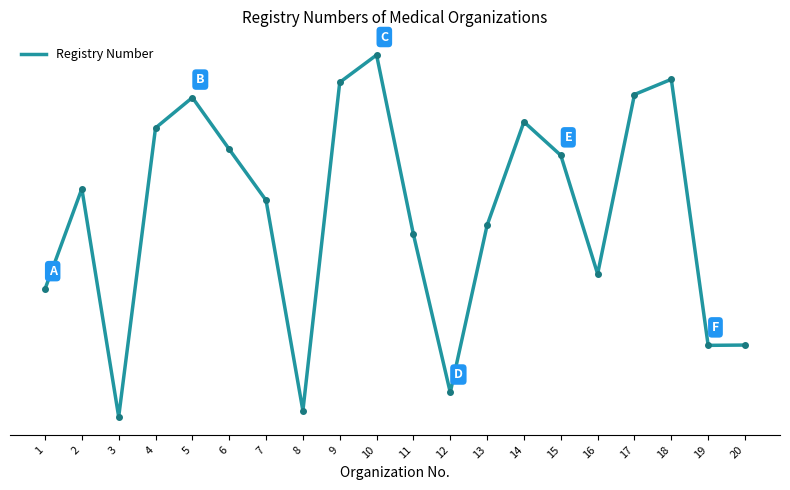

Does the chart have visible grid lines?

No